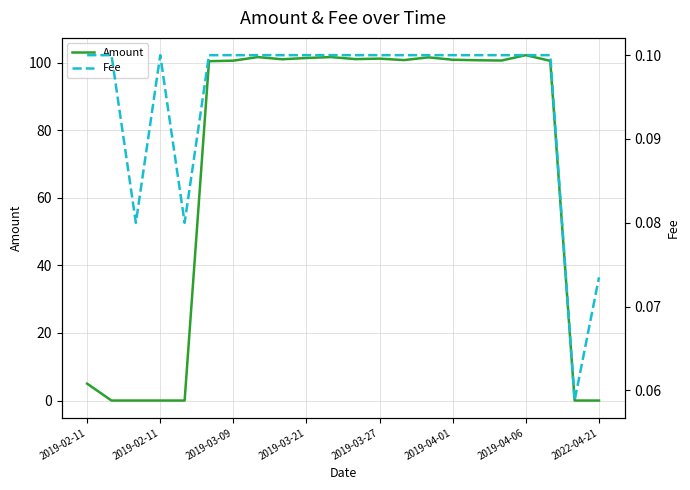

What is the total value across all series at 10?

101.8